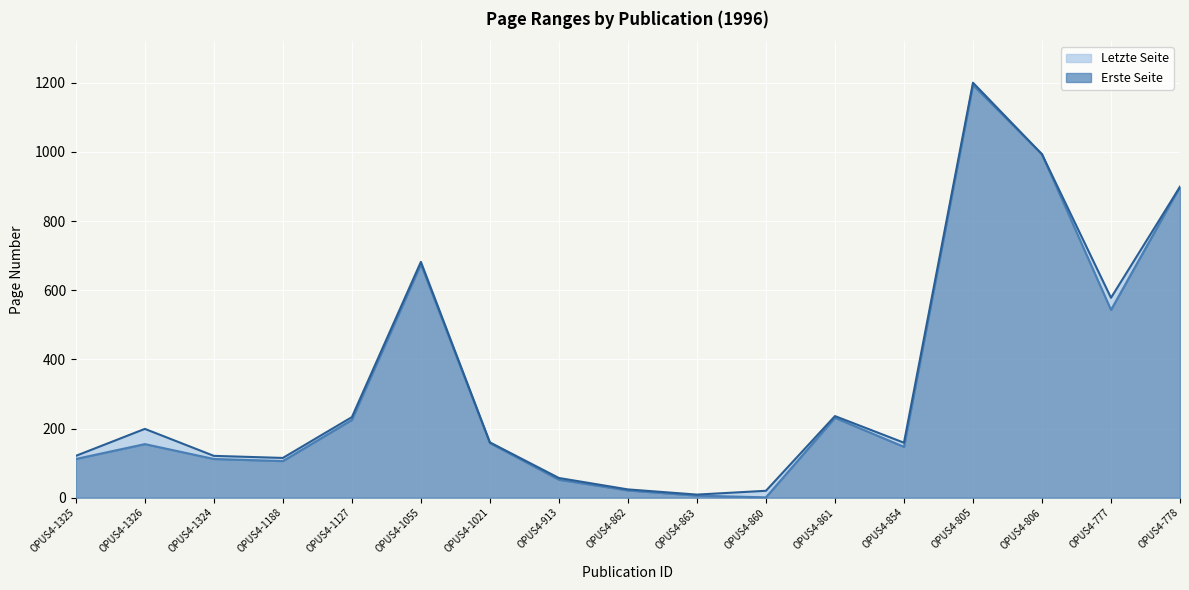

What is the maximum value shown in the chart?

1200